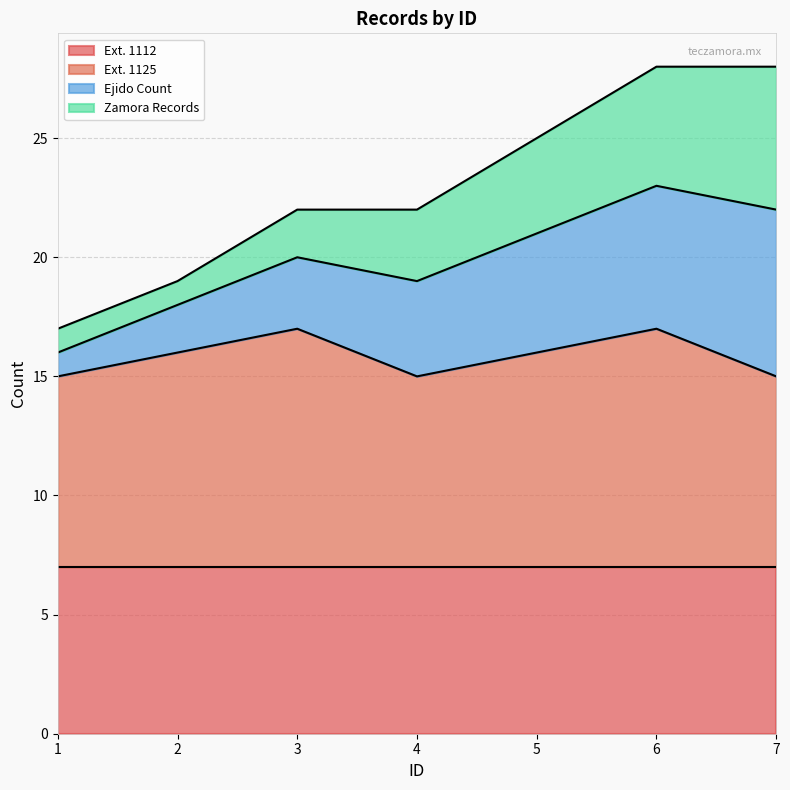

Which series has the widest spread of values?

Ejido Count